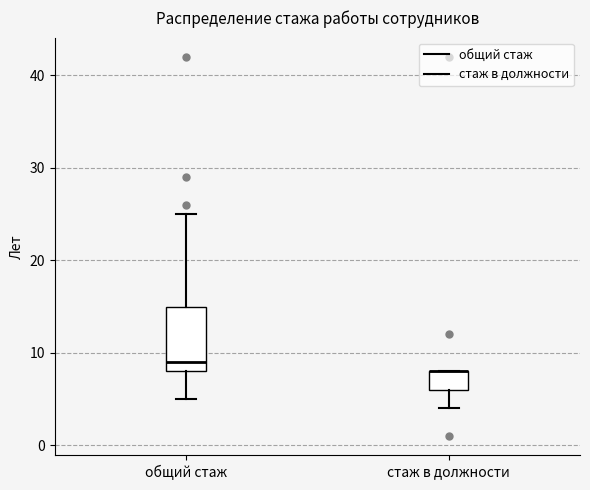

Where does the median line of the box for общий стаж sit on the y-axis? The values are not printed on the chart, so give them approximately, as read against the axis.

9